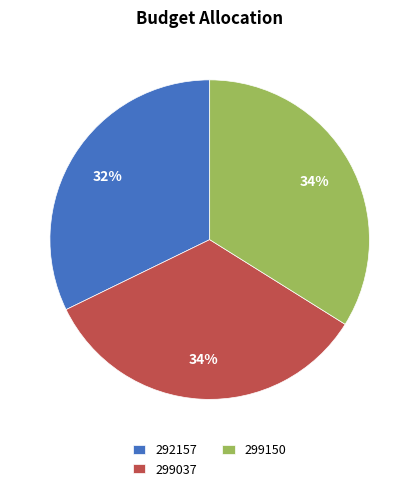

To the nearest percent, what is the average slice percentage?

33%